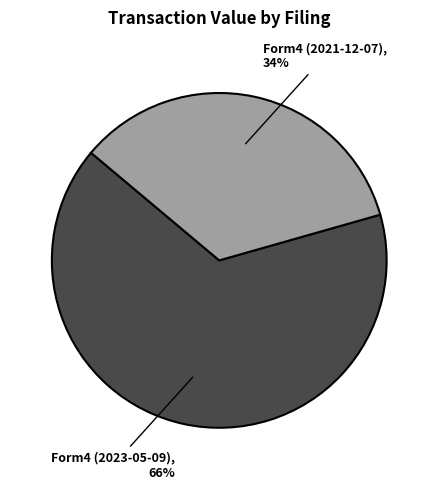

How many segments does this pie chart have?

2